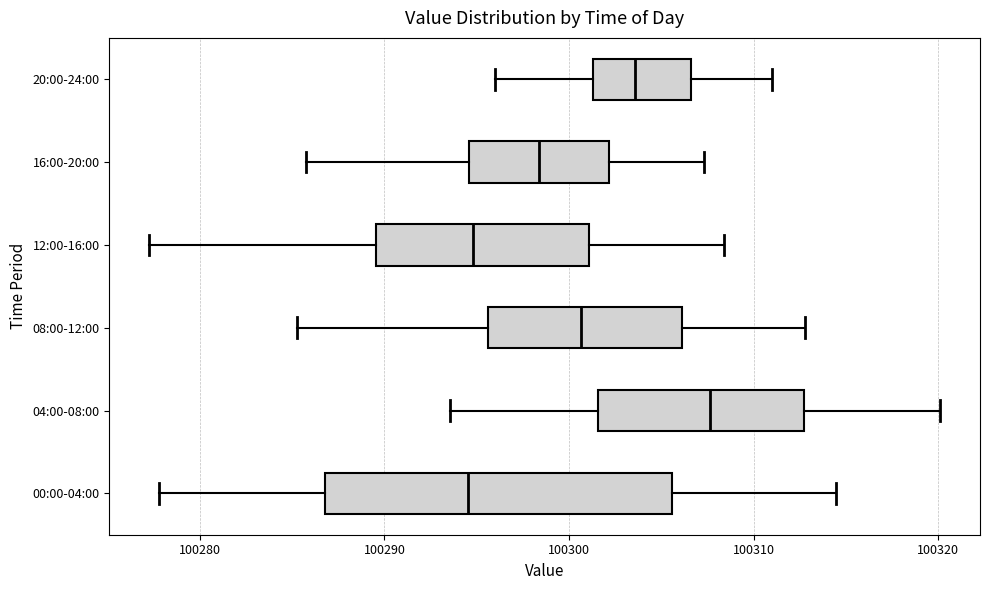

Where does the right whisker of the box for 08:00-12:00 end on the x-axis? The values are not printed on the chart, so give them approximately, as read against the axis.

100313